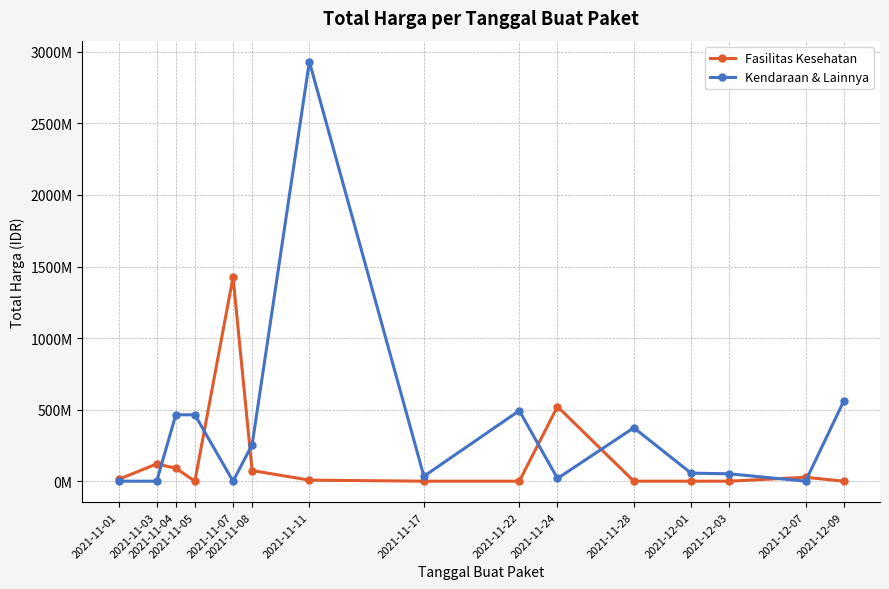

Is this an area chart (filled region under the line)?

No